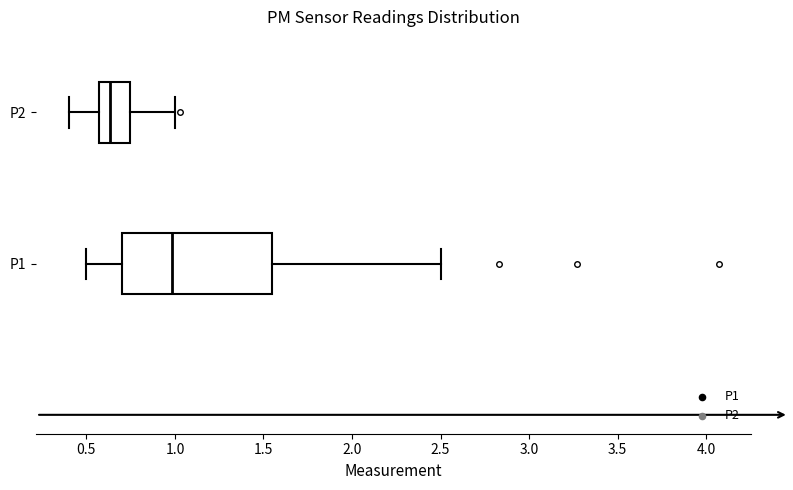

Reading bottom to top, transcribe this box plot: for each box, give where its median line is, the range the box spans, and where its two whiskers end, as read against the x-axis. The values are not printed on the chart, so give them approximately, as read against the axis.

P1: median 1.00, box 0.70 to 1.55, whiskers 0.50 to 2.50
P2: median 0.65, box 0.55 to 0.75, whiskers 0.40 to 1.00